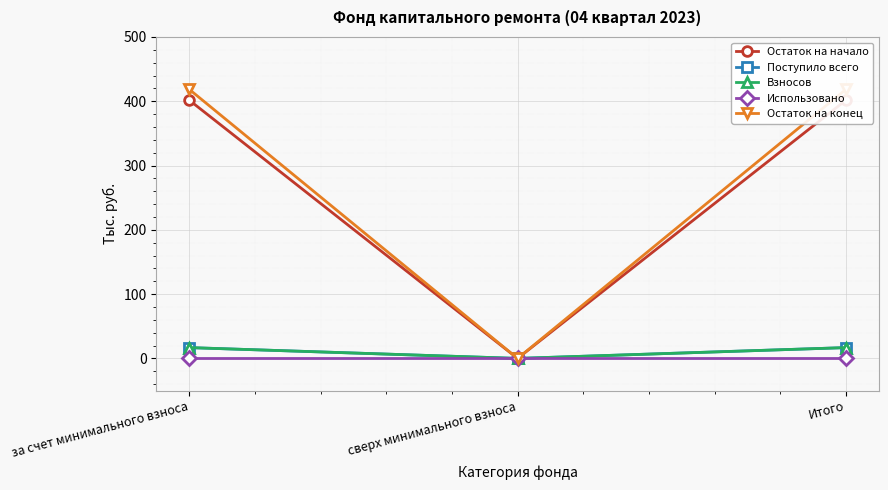

Is the value of Остаток на конец at Итого greater than the value of Использовано at Итого?

Yes